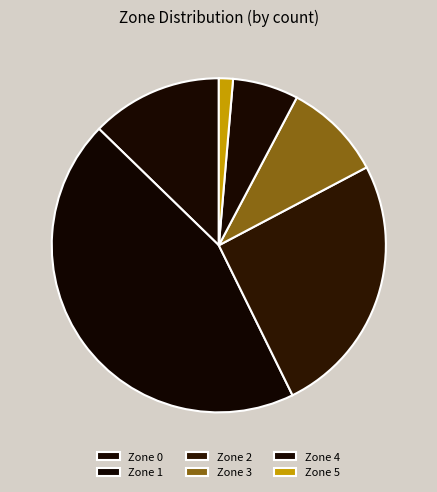

Is it true that Zone 4 is 18% of the pie?

False